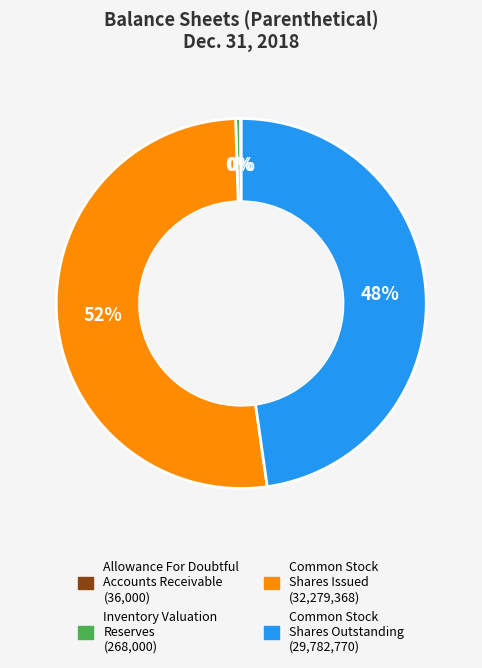

Is there a majority slice in this chart?

Yes